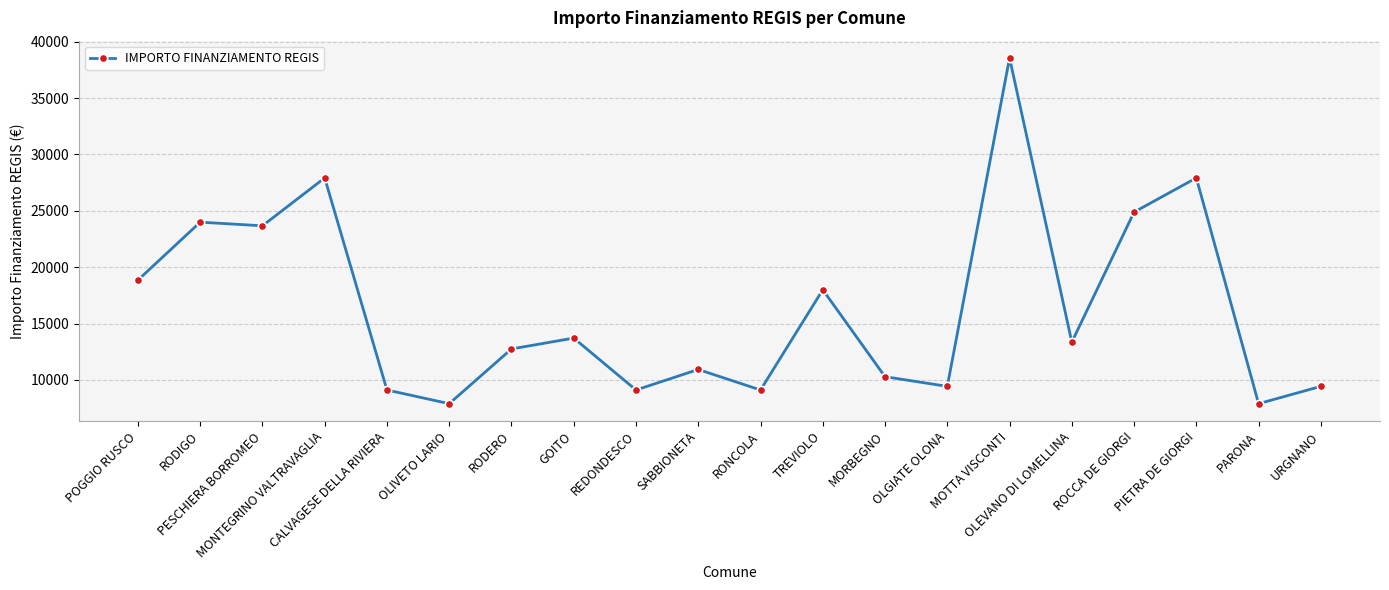

The value at PIETRA DE GIORGI is 27922. True or false?

True